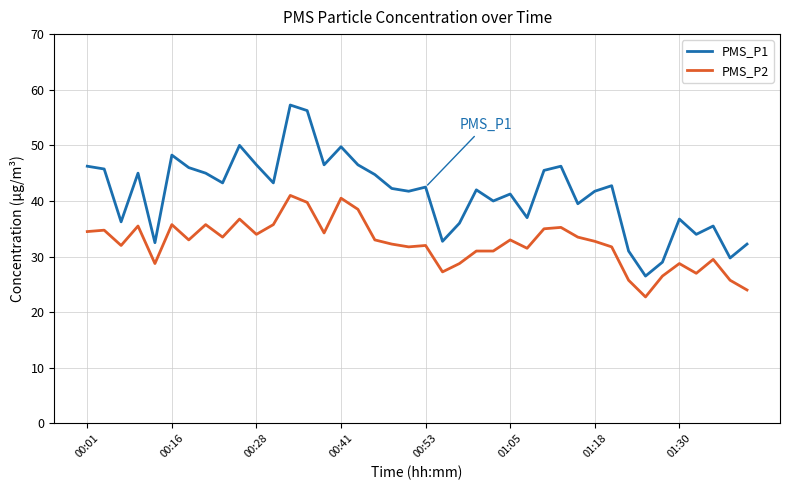

True or false: PMS_P2 has more than 1 interior local peaks.

True